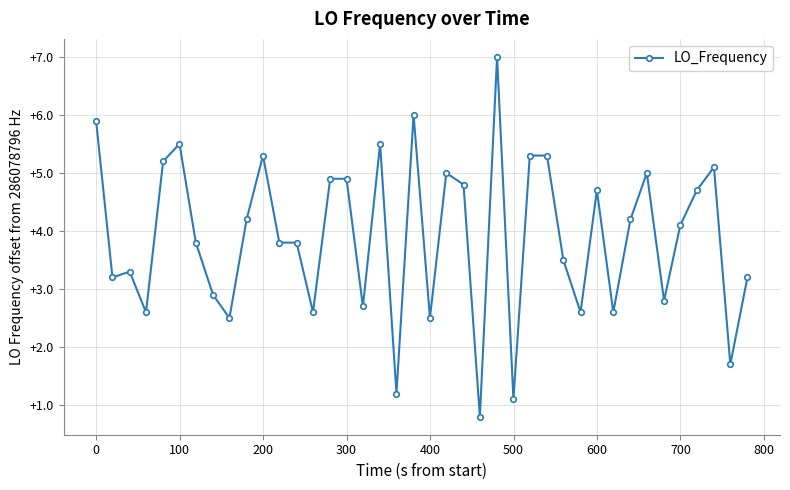

True or false: there are more than 1 points higher than both neighbors.

True